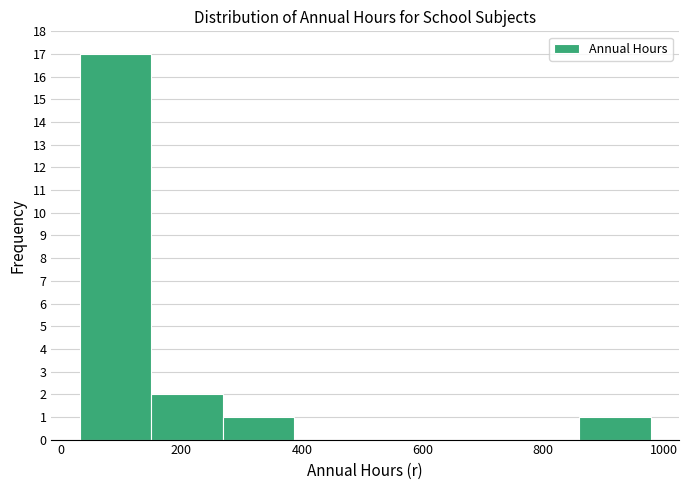

Reading left to right, transcribe this chart: for each bar, give the range it covers on the x-axis and its height. Neither the bar edges nor the heights are printed on the chart, so give them approximately, as read against the axes.

40 to 160: 17
160 to 260: 2
260 to 380: 1
380 to 500: 0
500 to 620: 0
620 to 740: 0
740 to 860: 0
860 to 980: 1